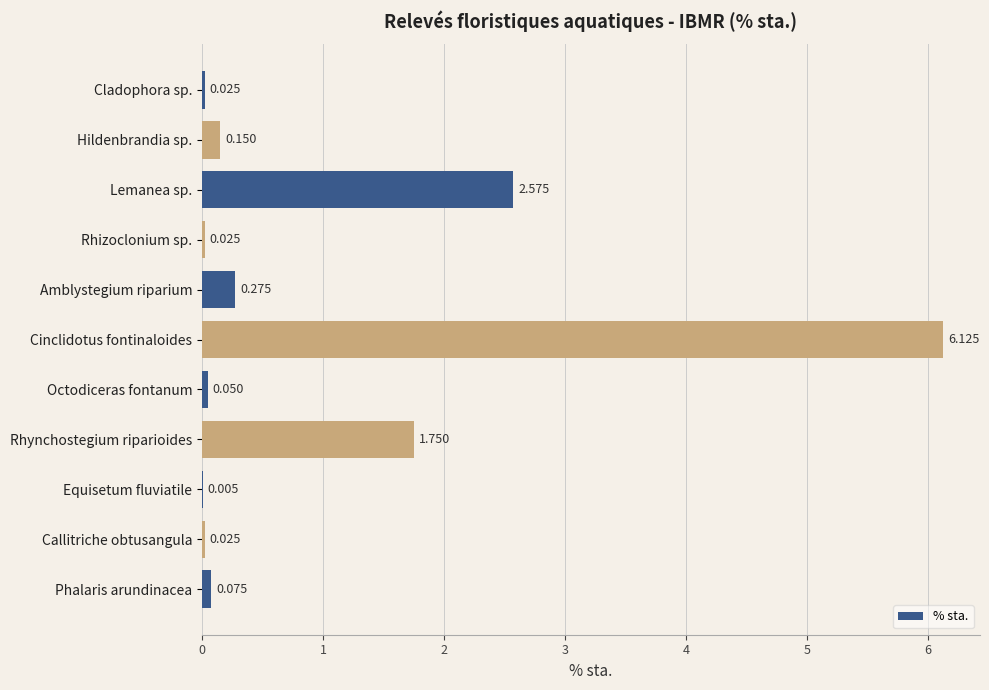

What is the average value?

1.0